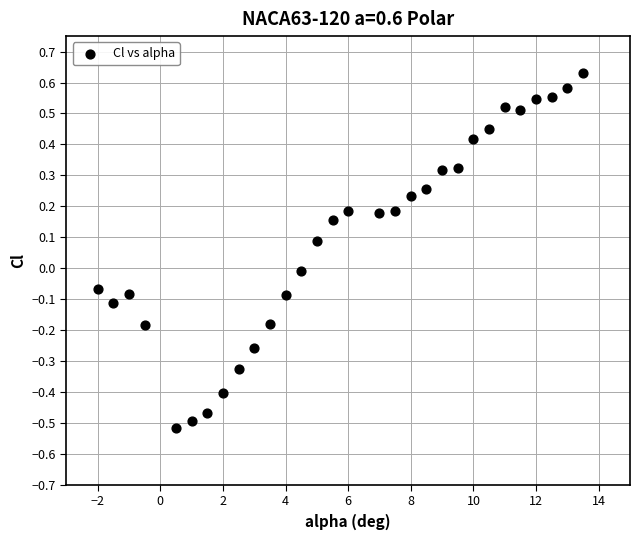

What is the range of Y values (max minus min)?

1.1